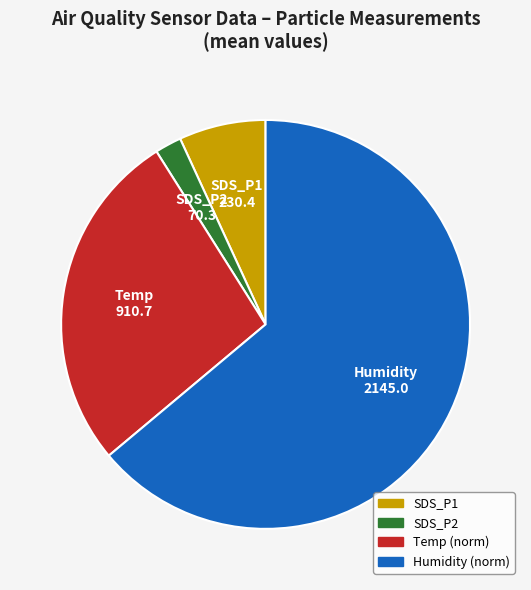

Is there any slice that represents more than half of the pie?

Yes